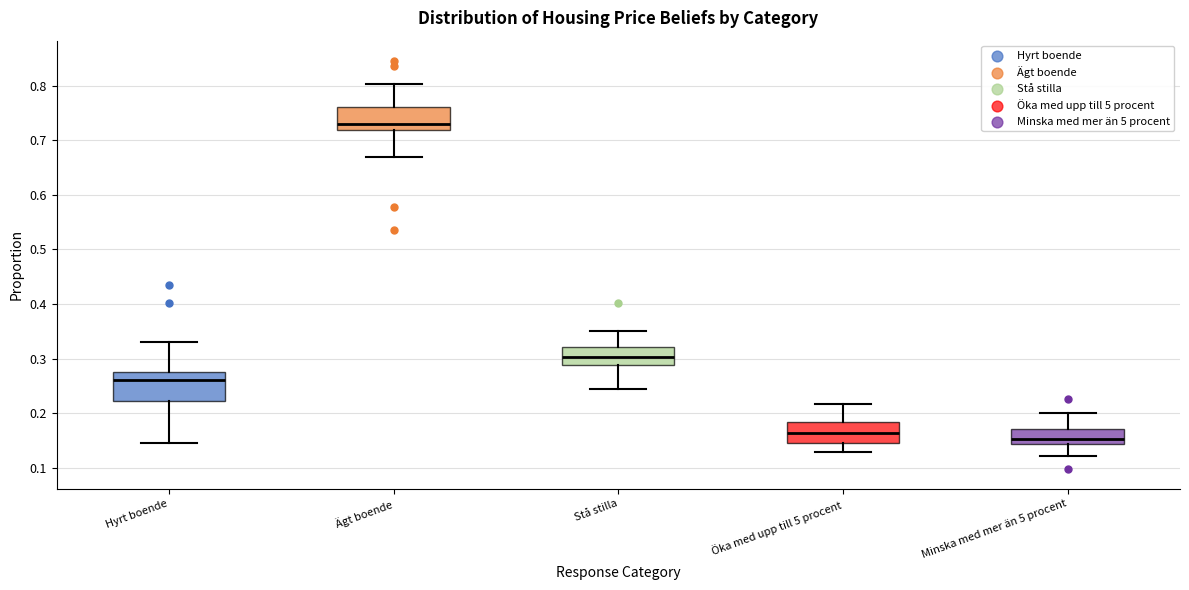

Which box's median line is the lowest?

Minska med mer än 5 procent